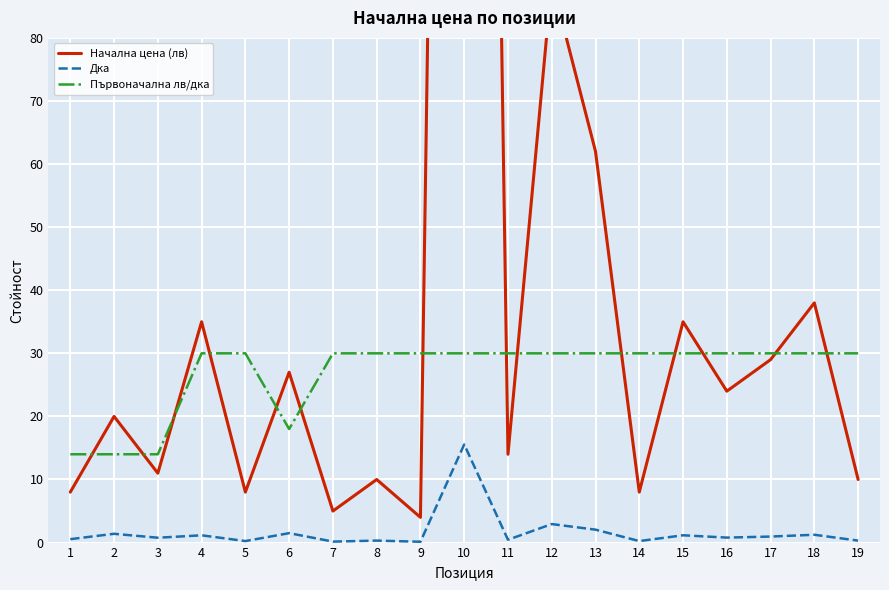

What is the smallest value displayed?

0.1